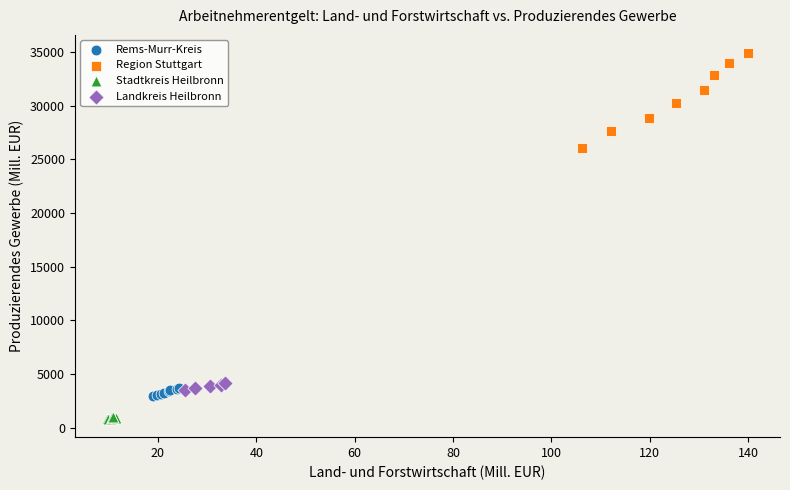

Which series reaches the maximum Y coordinate?

Region Stuttgart